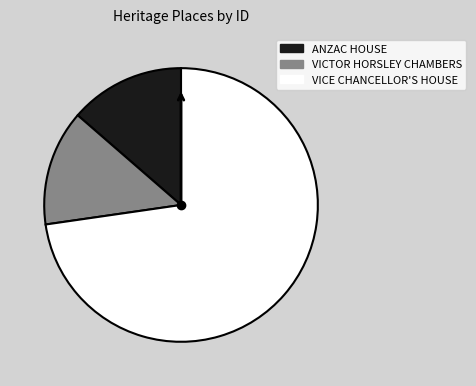

Approximately how many times larger is the value at ANZAC HOUSE compared to VICTOR HORSLEY CHAMBERS?

1.0